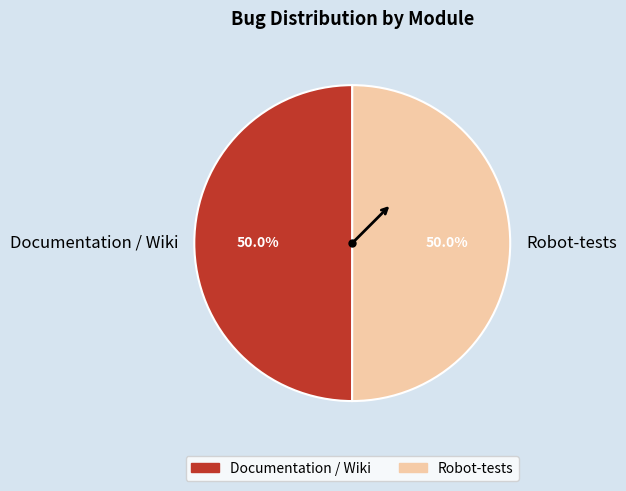

What percentage do Documentation / Wiki and Robot-tests together represent?

100.0%